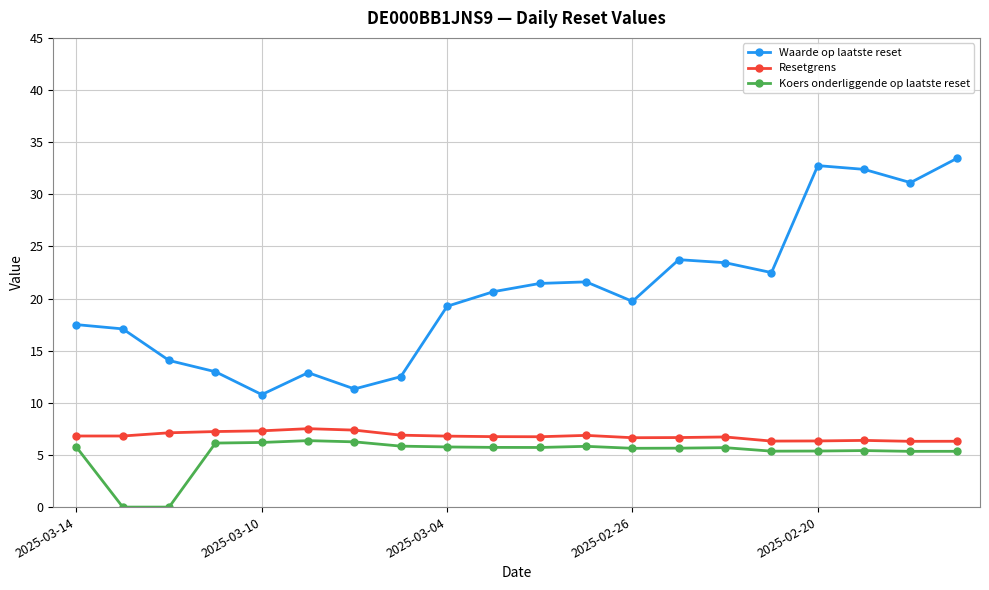

Which series has the largest total across all categories?

Waarde op laatste reset